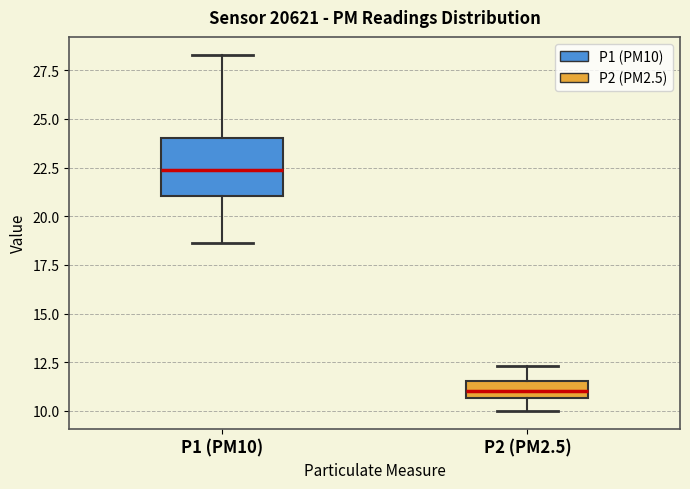

Reading left to right, transcribe this box plot: for each box, give where its median line is, the range the box spans, and where its two whiskers end, as read against the y-axis. The values are not printed on the chart, so give them approximately, as read against the axis.

P1 (PM10): median 22.5, box 21.0 to 24.0, whiskers 18.5 to 28.5
P2 (PM2.5): median 11.0, box 10.5 to 11.5, whiskers 10.0 to 12.5